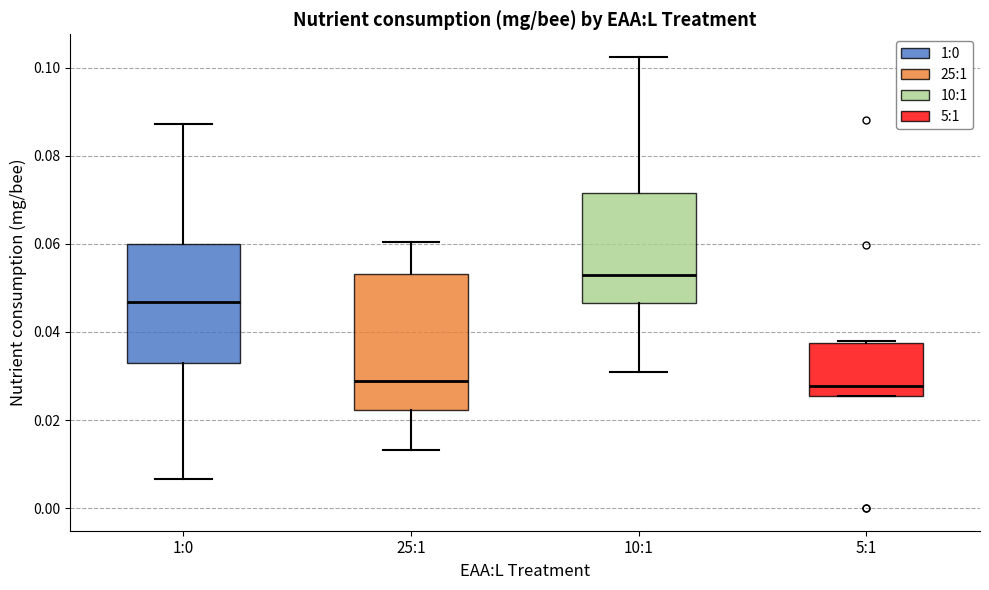

Where does the median line of the box for 5:1 sit on the y-axis? The values are not printed on the chart, so give them approximately, as read against the axis.

0.028